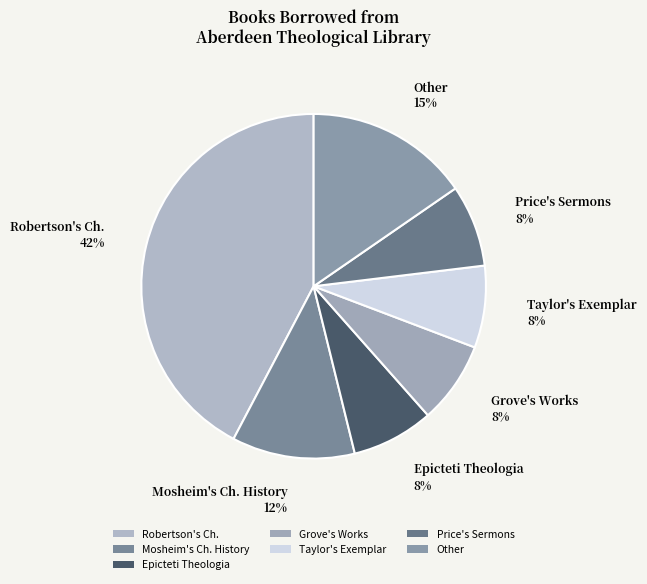

What is the largest slice in the pie chart?

Robertson's Ch.